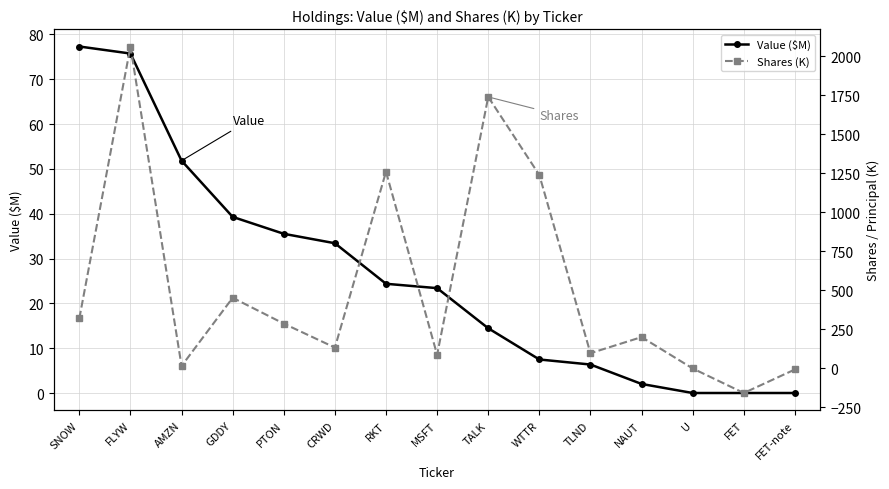

Which category has the highest value in the Value ($M) series?

SNOW